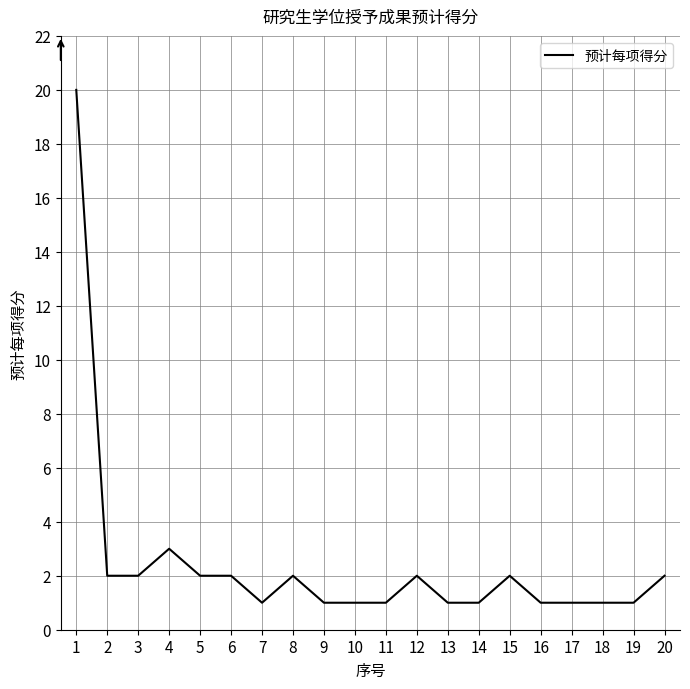

At which label is the value closest to 10?

4